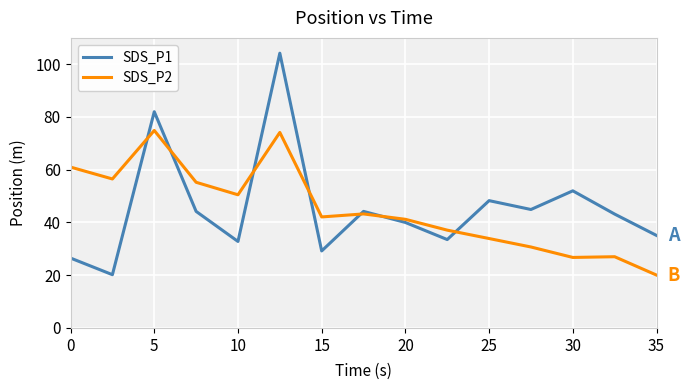

Count the number of categories in the chart.

15